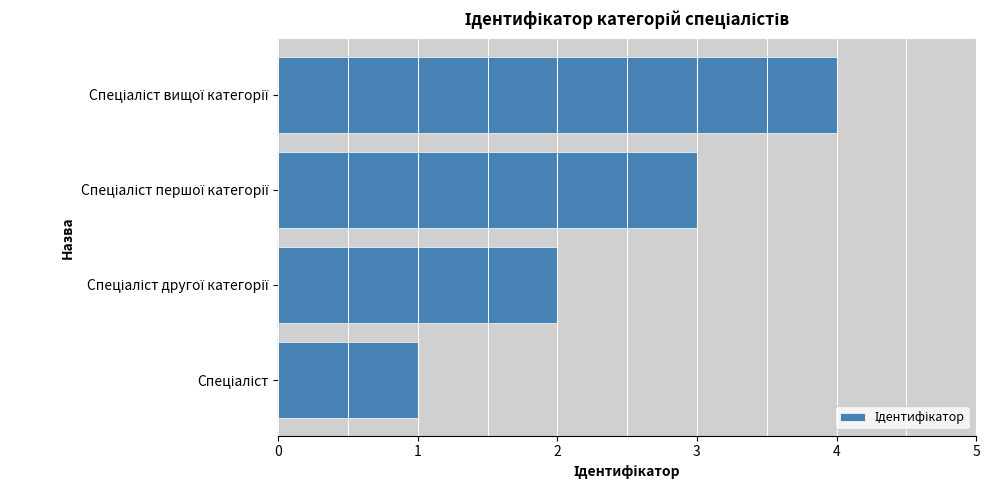

How many data points does each series have?

4